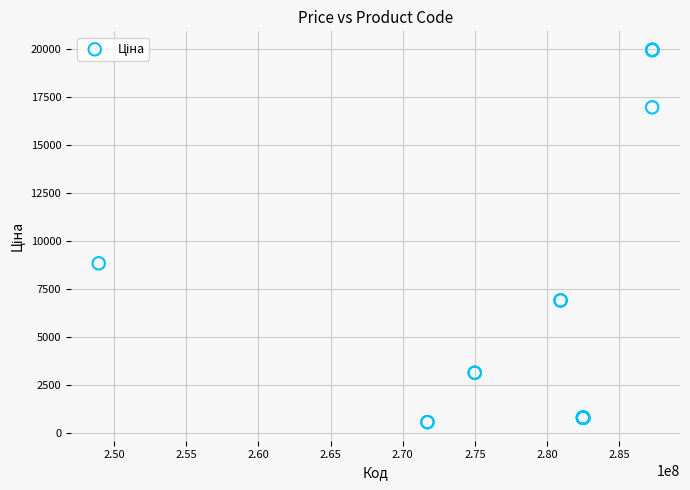

What Y value in the scatter plot is closest to 10277?

8856.7